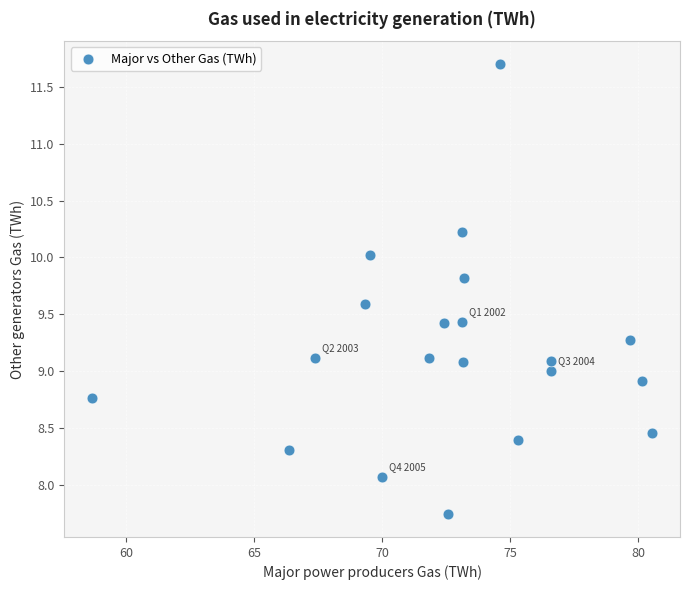

What is the range of Y values (max minus min)?

4.0